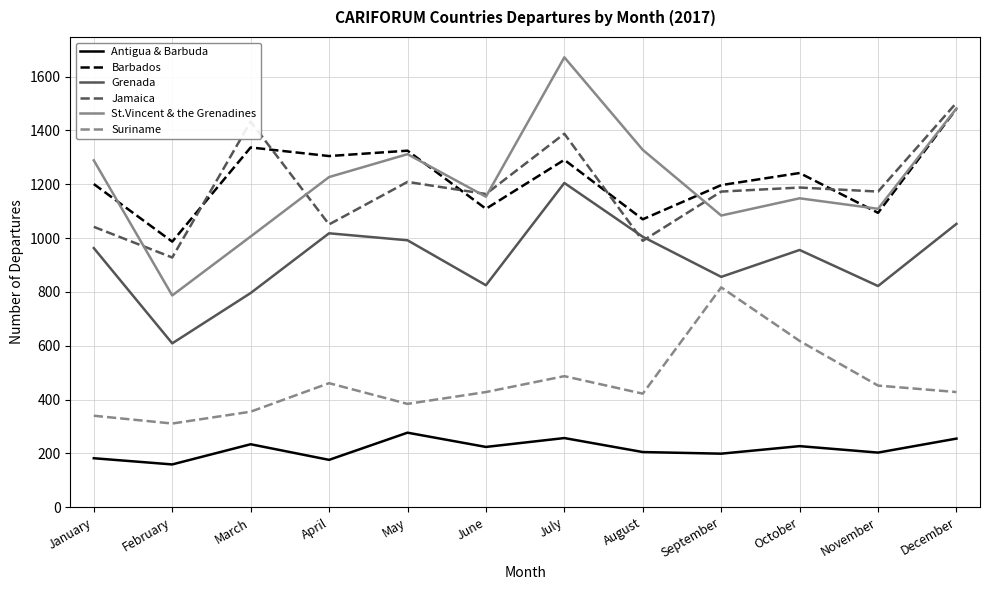

Which series has the largest range (max minus min)?

St.Vincent & the Grenadines